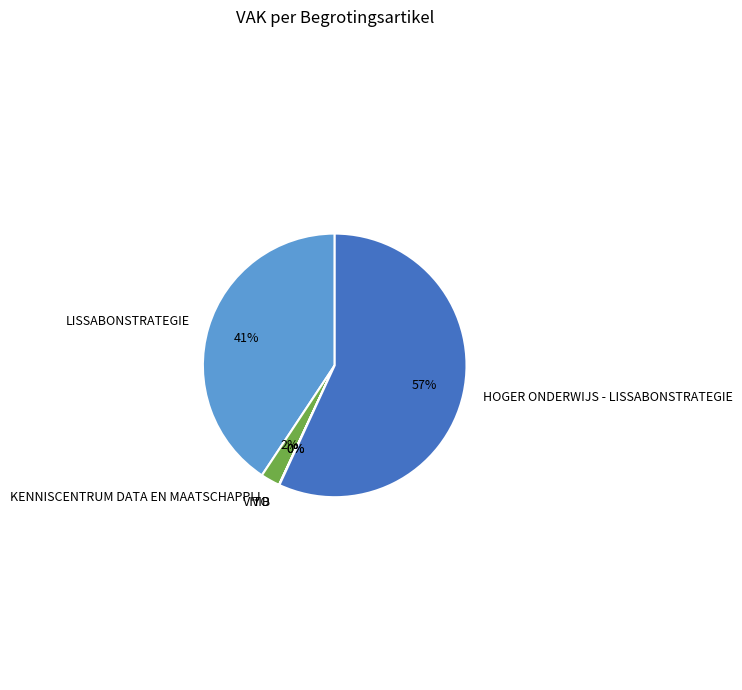

What percentage is the HOGER ONDERWIJS - LISSABONSTRATEGIE slice, to the nearest percent?

57%